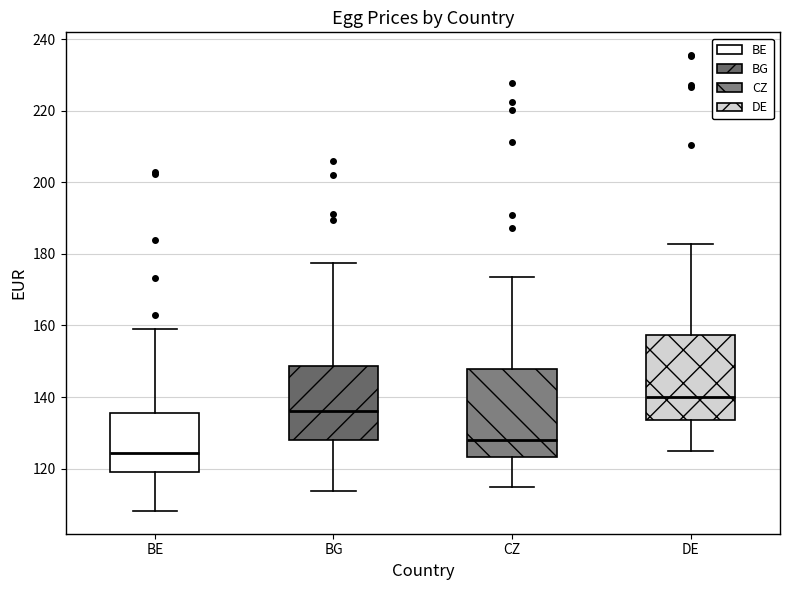

Which box's median line is the highest?

DE